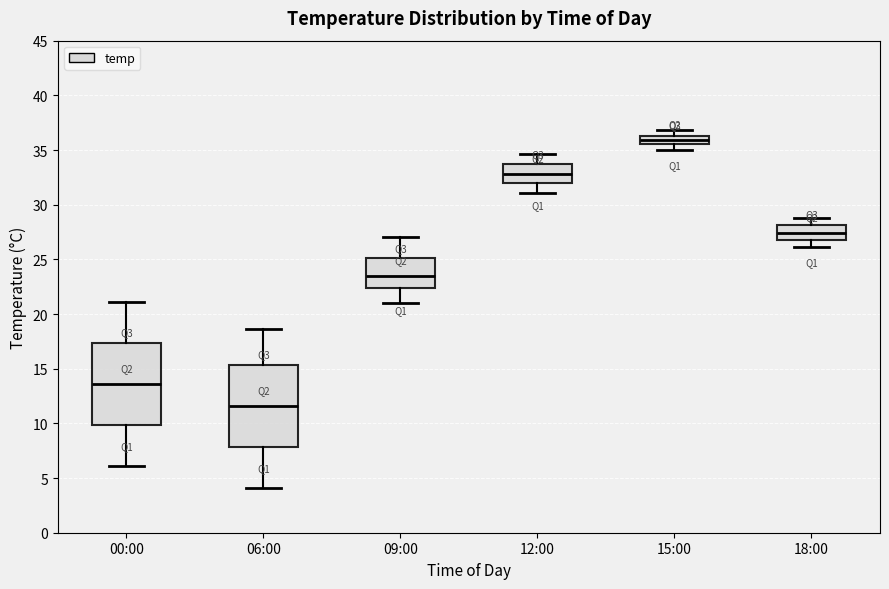

Where does the median line of the box for 15:00 sit on the y-axis? The values are not printed on the chart, so give them approximately, as read against the axis.

36.0